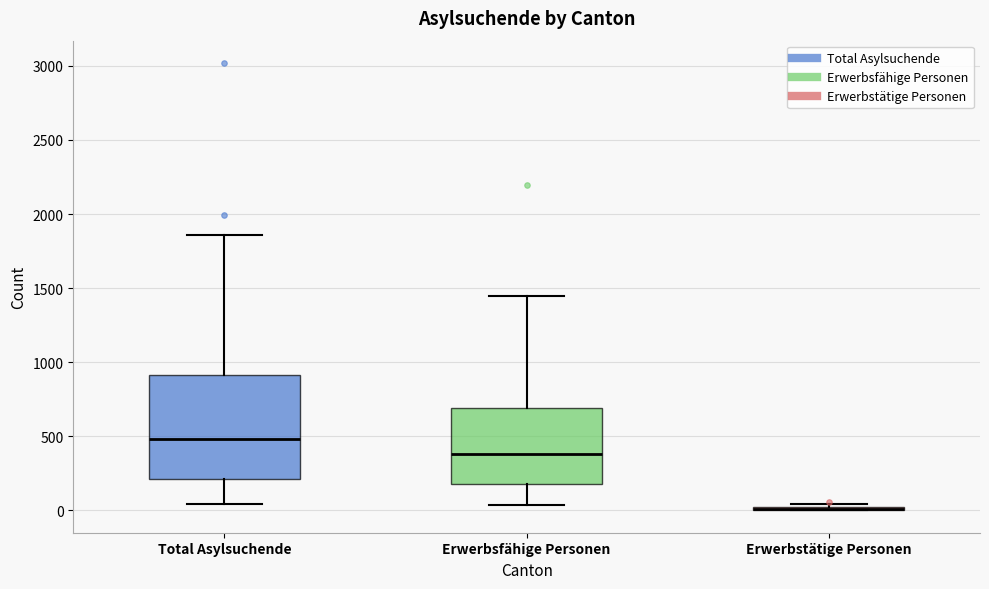

Where is the upper edge of the box for Erwerbsfähige Personen on the y-axis? The values are not printed on the chart, so give them approximately, as read against the axis.

700